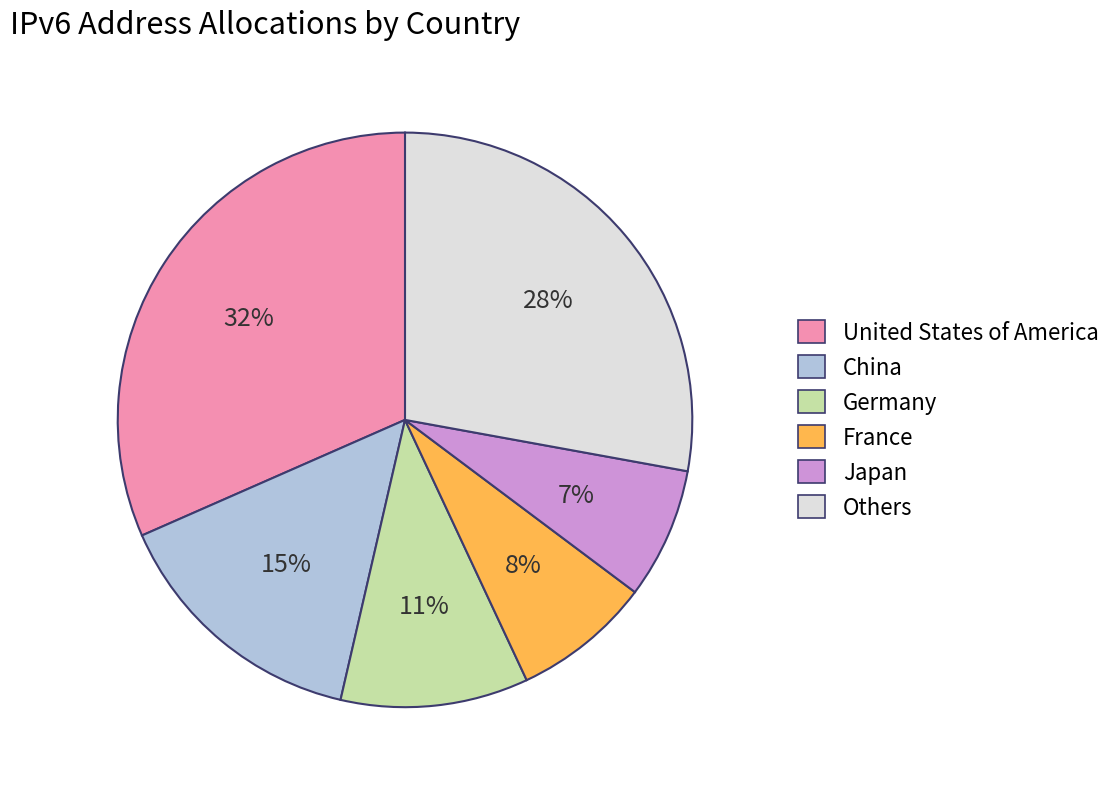

How many segments does this pie chart have?

6